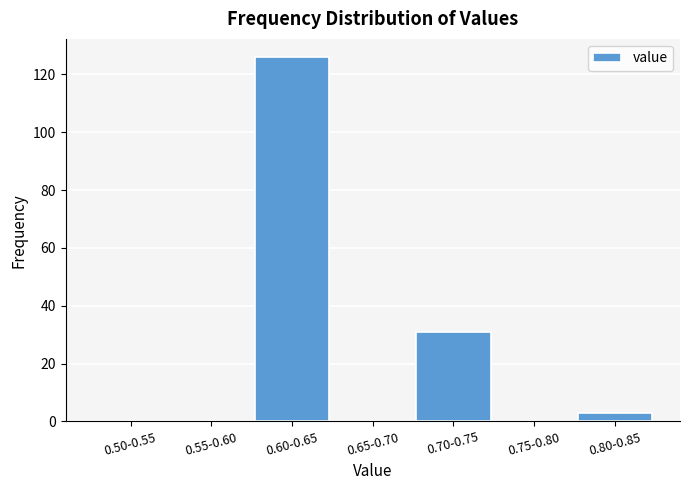

Reading left to right, extract all data points from this chart.

0.50-0.55=0	0.55-0.60=0	0.60-0.65=126	0.65-0.70=0	0.70-0.75=31	0.75-0.80=0	0.80-0.85=3